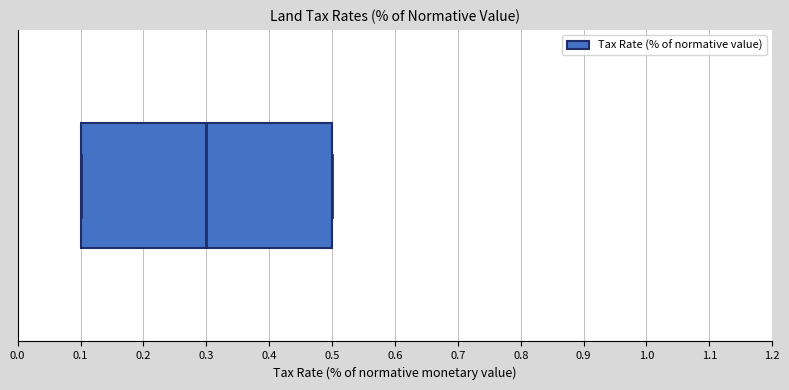

Where is the left edge of the box on the x-axis? The values are not printed on the chart, so give them approximately, as read against the axis.

0.1